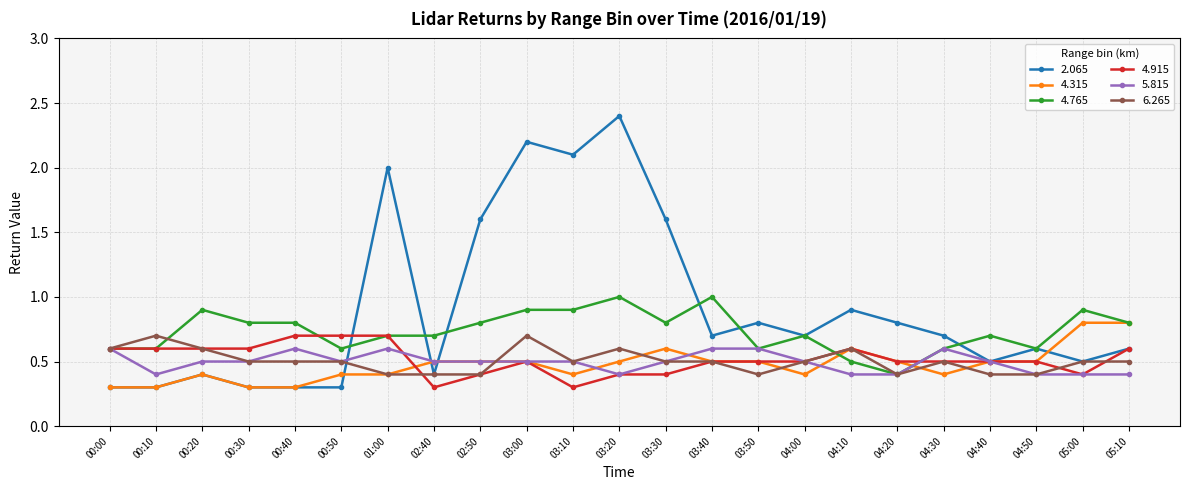

Is it true that 2.065 equals 0.3 at 00:50?

True